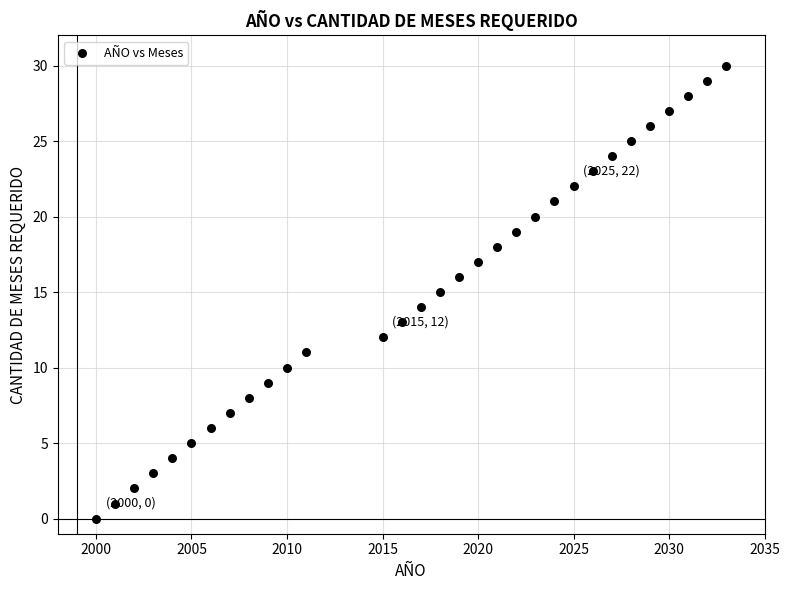

What is the range of Y values (max minus min)?

30